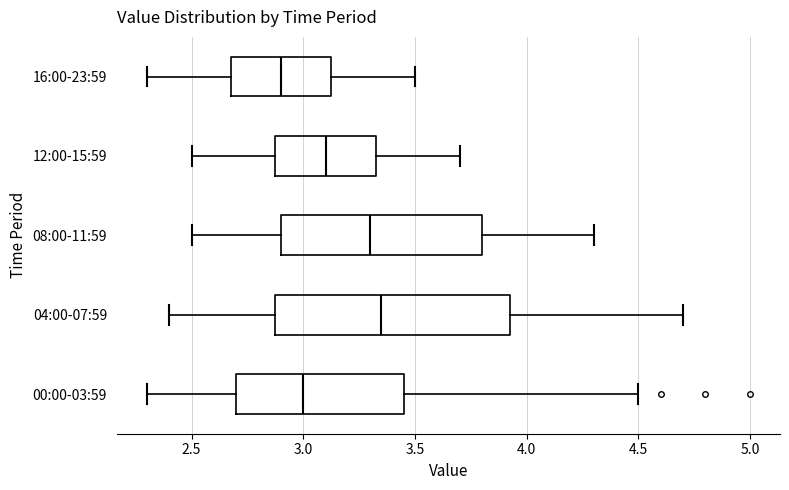

Reading bottom to top, transcribe this box plot: for each box, give where its median line is, the range the box spans, and where its two whiskers end, as read against the x-axis. The values are not printed on the chart, so give them approximately, as read against the axis.

00:00-03:59: median 3.00, box 2.70 to 3.45, whiskers 2.30 to 4.50
04:00-07:59: median 3.35, box 2.90 to 3.95, whiskers 2.40 to 4.70
08:00-11:59: median 3.30, box 2.90 to 3.80, whiskers 2.50 to 4.30
12:00-15:59: median 3.10, box 2.90 to 3.35, whiskers 2.50 to 3.70
16:00-23:59: median 2.90, box 2.70 to 3.15, whiskers 2.30 to 3.50